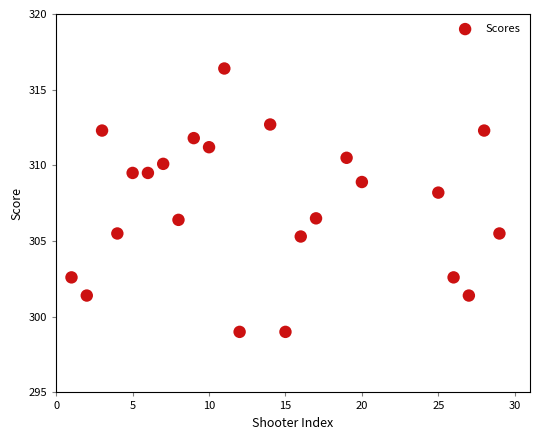

What is the range of X values (max minus min)?

28.0